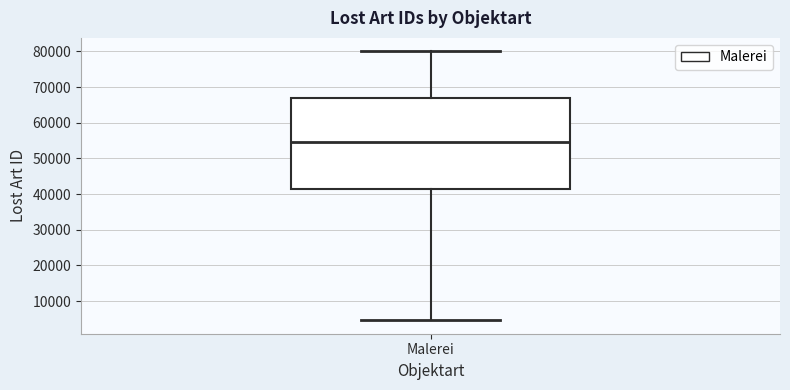

Where is the lower edge of the box for Malerei on the y-axis? The values are not printed on the chart, so give them approximately, as read against the axis.

41000